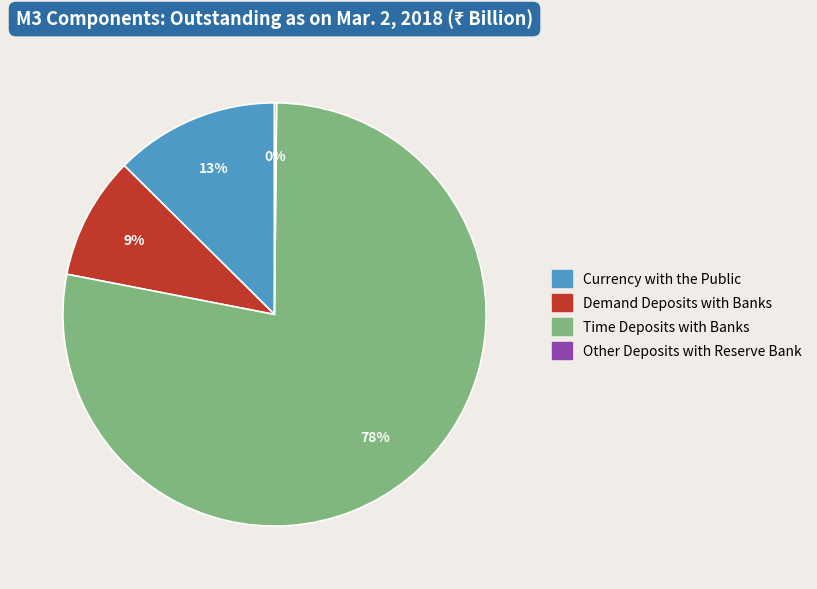

Does Currency with the Public account for over 50% of the chart?

No